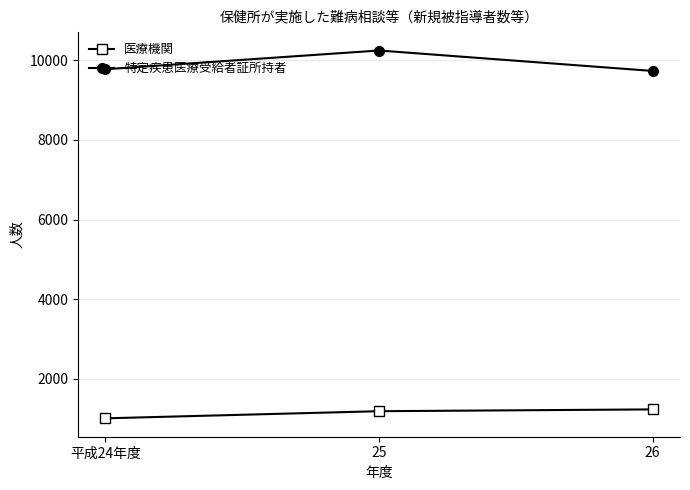

What value does the 特定疾患医療受給者証所持者 series have at 平成24年度?

9773